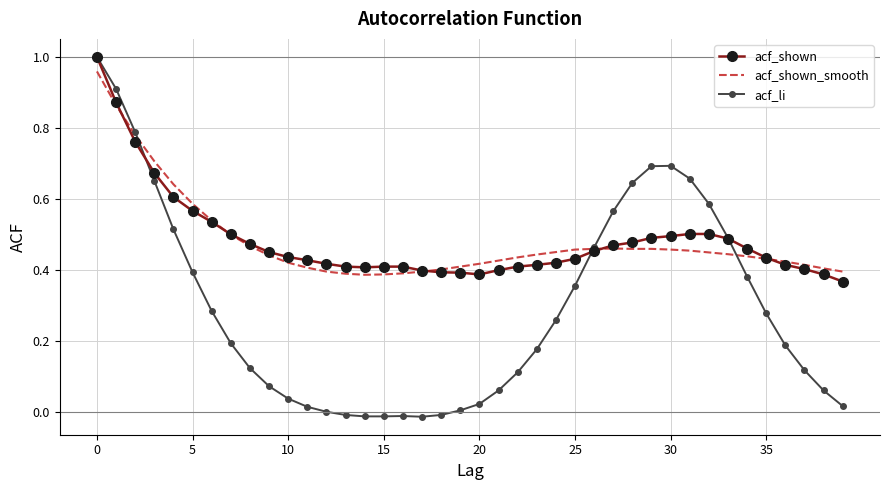

What are all the series names shown in the legend?

acf_shown, acf_shown_smooth, acf_li